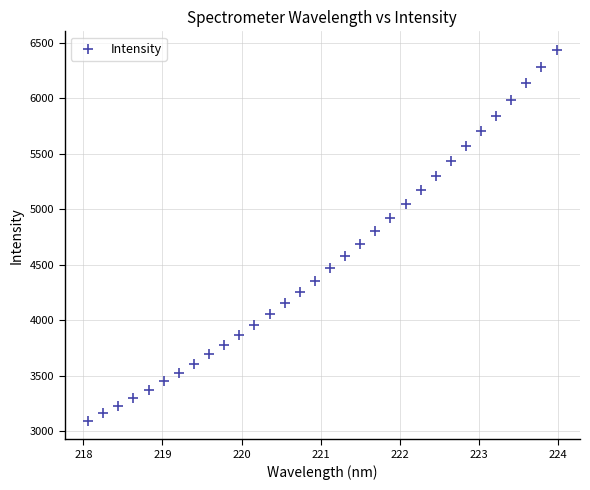

What is the range of Y values (max minus min)?

3343.6